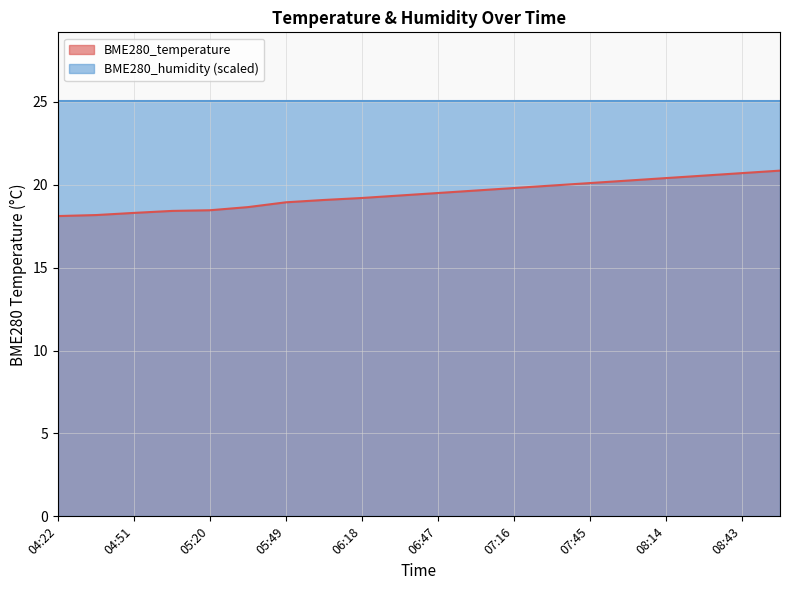

What is the label of the 7th point from the left?

05:49